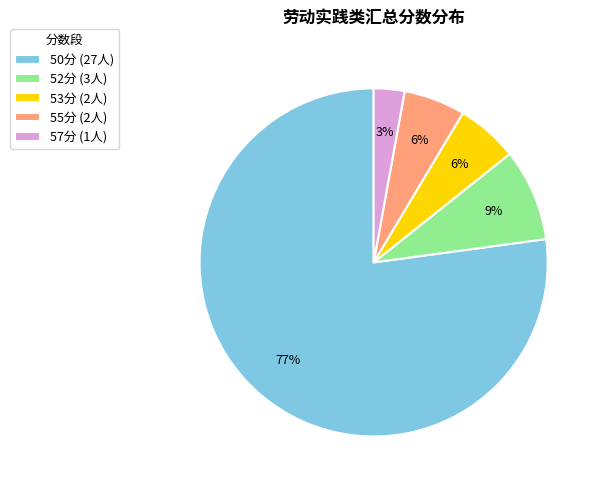

The 53分 (2人) slice represents 6% of the pie. True or false?

True